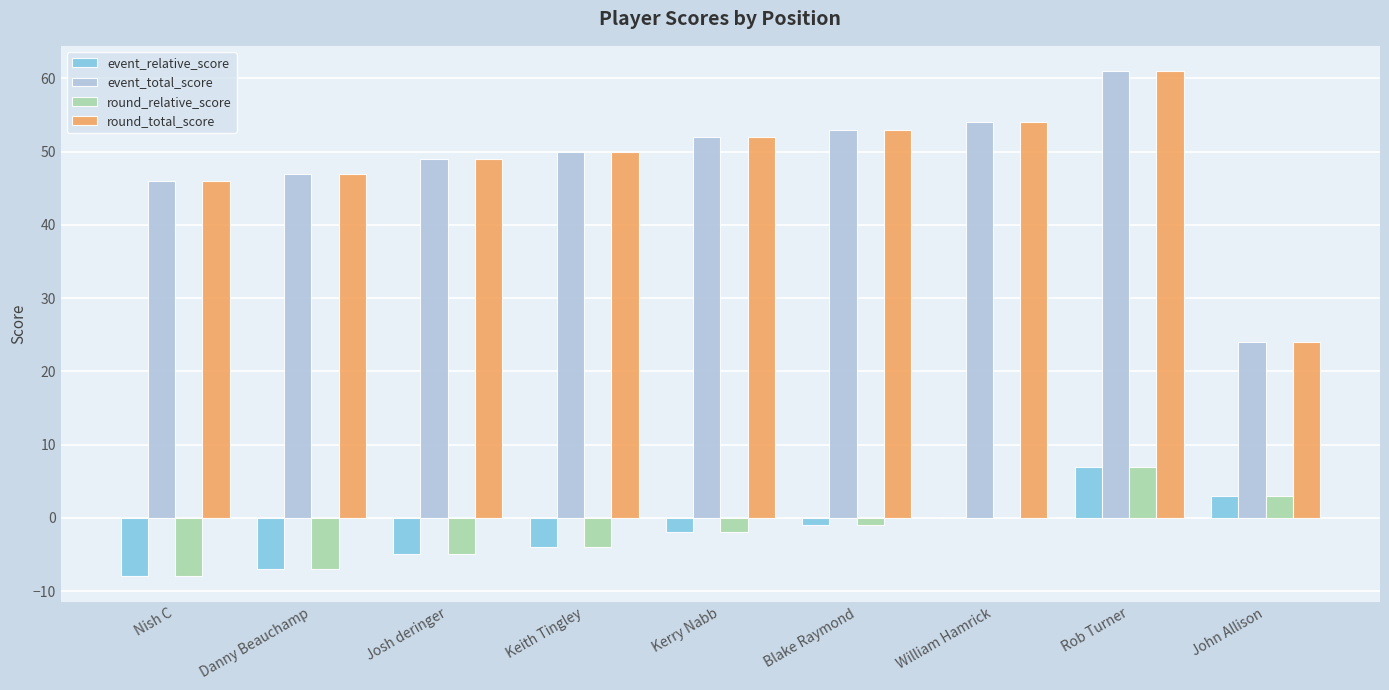

Reading left to right, what are all the values shown in this chart?

event_relative_score: -8	-7	-5	-4	-2	-1	0	7	3
event_total_score: 46	47	49	50	52	53	54	61	24
round_relative_score: -8	-7	-5	-4	-2	-1	0	7	3
round_total_score: 46	47	49	50	52	53	54	61	24